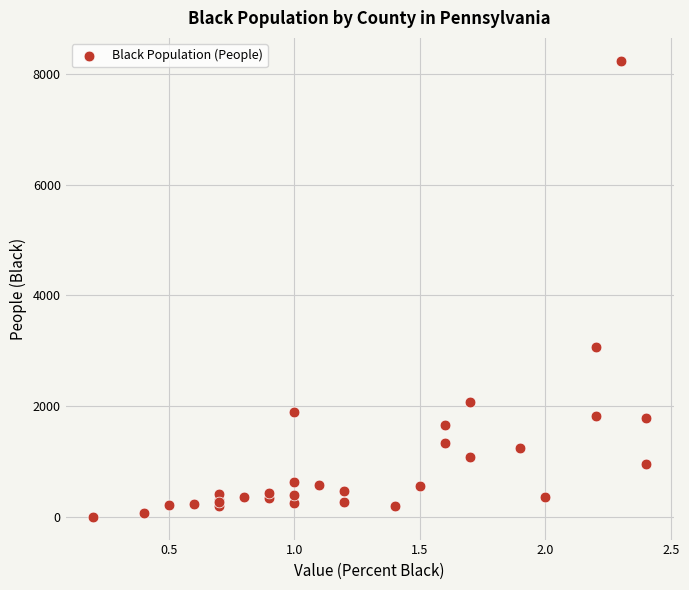

What Y value in the scatter plot is closest to 4120?

3075